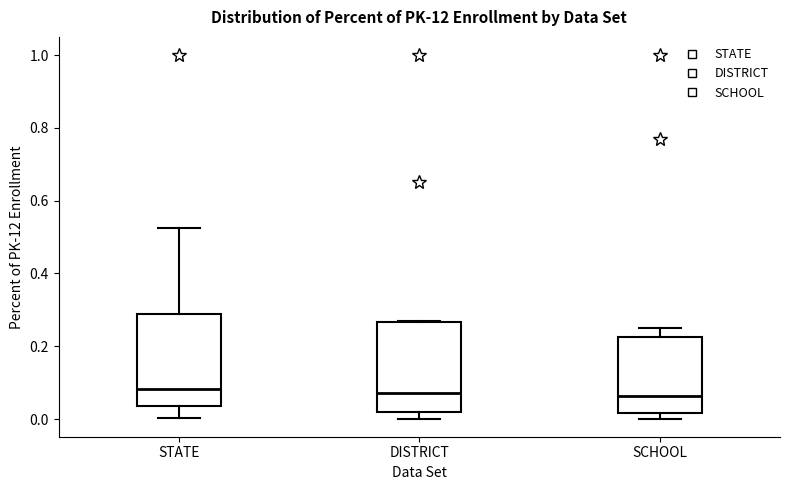

Reading left to right, read every box against the y-axis: the position of its median line, the range the box covers, and the ends of its whiskers. The values are not printed on the chart, so give them approximately, as read against the axis.

STATE: median 0.08, box 0.04 to 0.28, whiskers 0.00 to 0.52
DISTRICT: median 0.08, box 0.02 to 0.26, whiskers 0.00 to 0.26
SCHOOL: median 0.06, box 0.02 to 0.22, whiskers 0.00 to 0.26